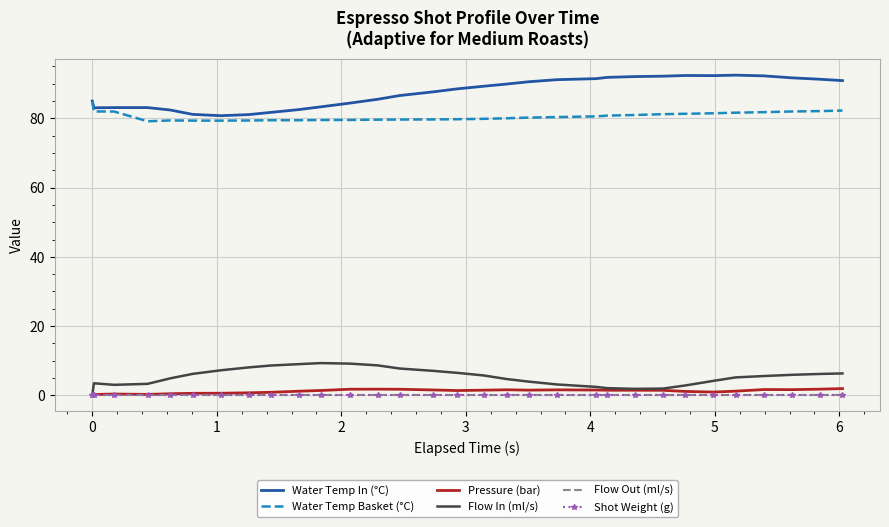

How many categories are shown in the chart?

31